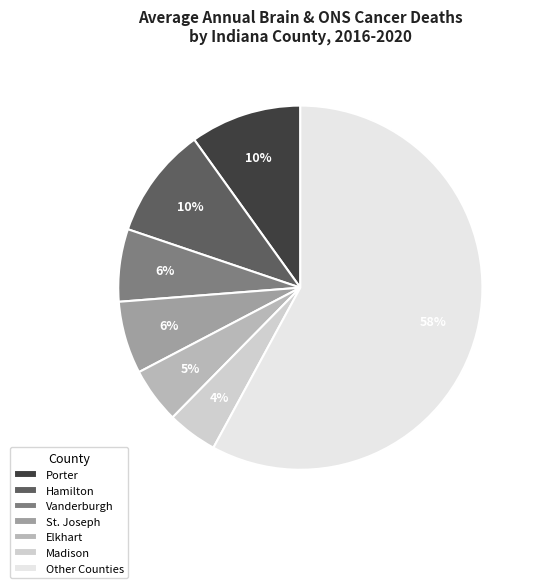

How many segments does this pie chart have?

7